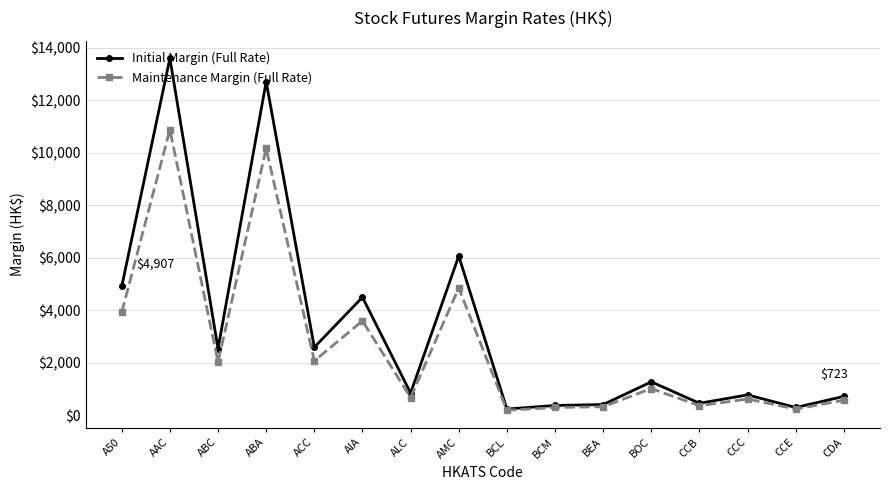

Read the Initial Margin (Full Rate) value at BCL, to the nearest 10.

240